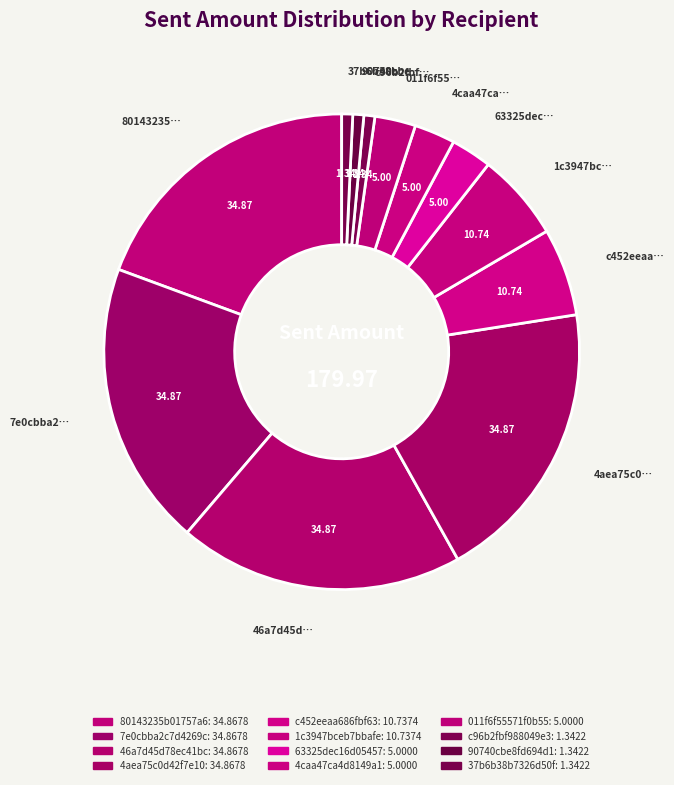

Approximately how many times larger is the value at 7e0cbba2… compared to 37b6b38b…?

26.0